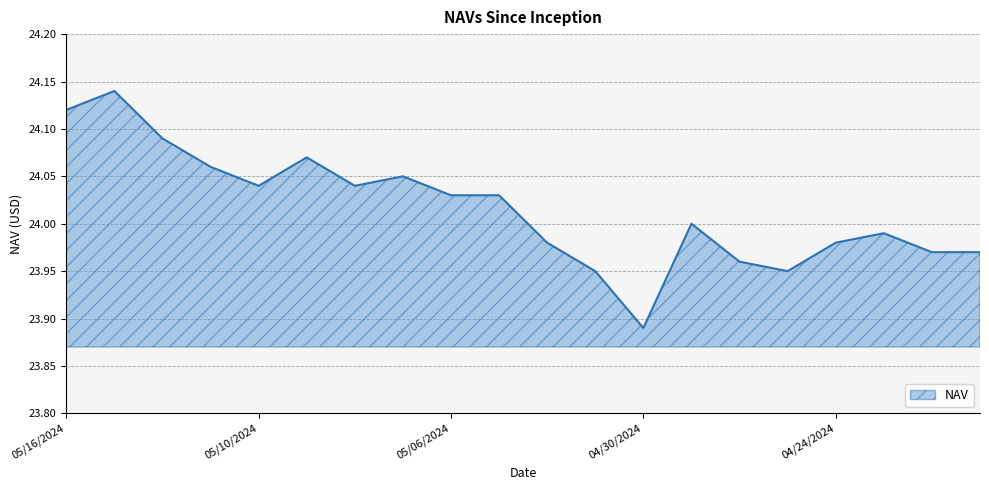

Rank the categories by value from lowest to highest.

04/30/2024, 05/01/2024, 04/25/2024, 04/26/2024, 04/22/2024, 04/19/2024, 05/02/2024, 04/24/2024, 04/23/2024, 04/29/2024, 05/06/2024, 05/03/2024, 05/10/2024, 05/08/2024, 05/07/2024, 05/13/2024, 05/09/2024, 05/14/2024, 05/16/2024, 05/15/2024